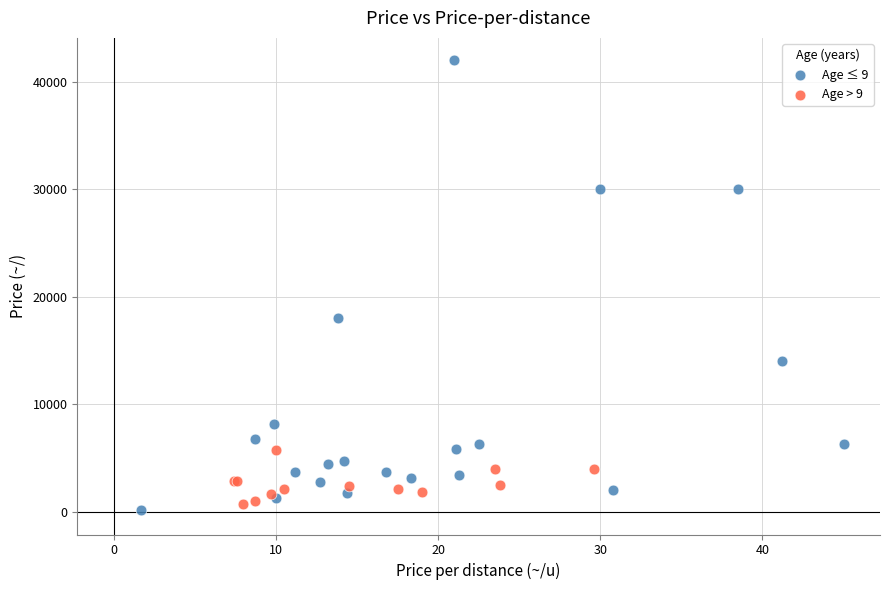

Which series reaches the maximum Y coordinate?

Age ≤ 9